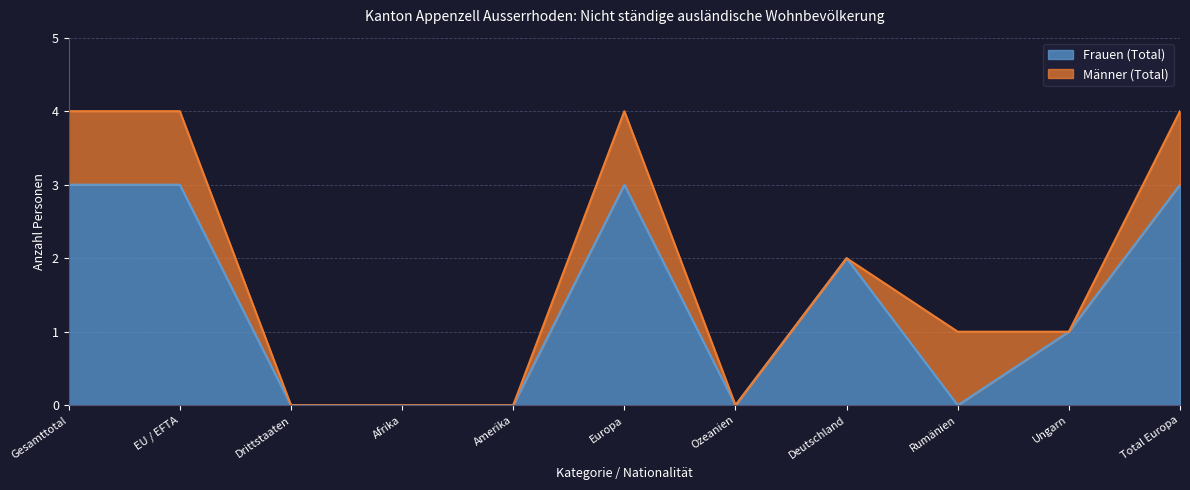

At which category does the data reach its first local peak?

Europa